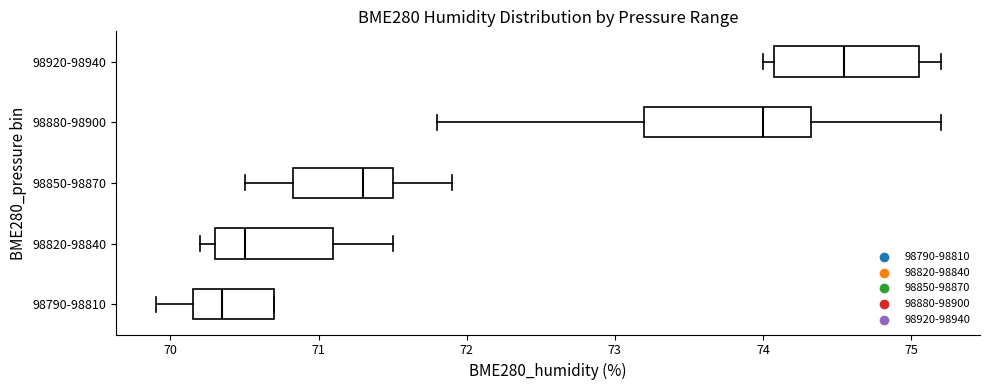

Reading bottom to top, read every box against the x-axis: the position of its median line, the range the box covers, and the ends of its whiskers. The values are not printed on the chart, so give them approximately, as read against the axis.

98790-98810: median 70.4, box 70.2 to 70.7, whiskers 69.9 to 70.7
98820-98840: median 70.5, box 70.3 to 71.1, whiskers 70.2 to 71.5
98850-98870: median 71.3, box 70.8 to 71.5, whiskers 70.5 to 71.9
98880-98900: median 74.0, box 73.2 to 74.3, whiskers 71.8 to 75.2
98920-98940: median 74.6, box 74.1 to 75.1, whiskers 74.0 to 75.2